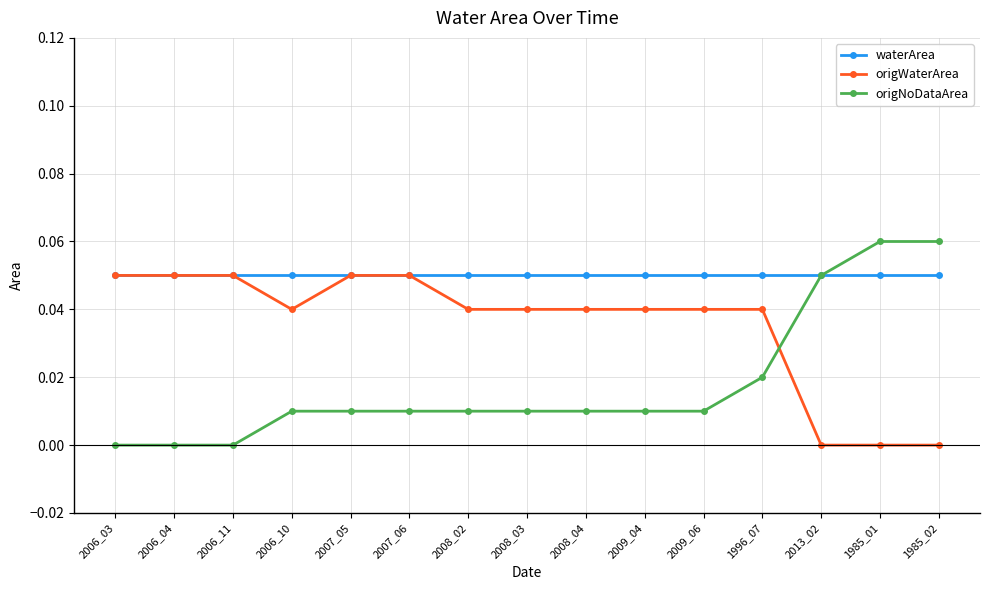

Rank the series by their average value, from lowest to highest.

origNoDataArea, origWaterArea, waterArea